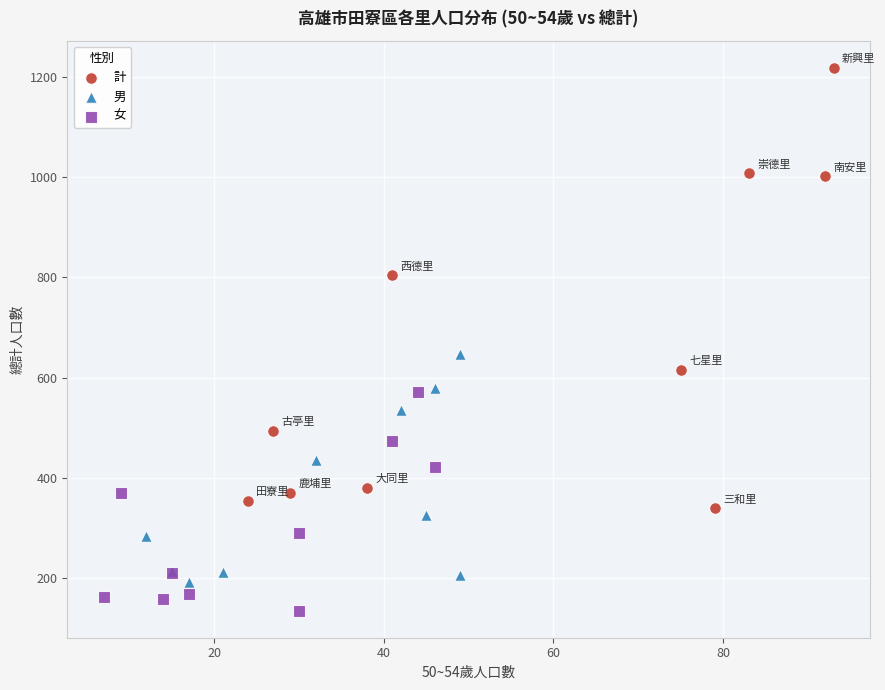

Which series has the largest Y range (max minus min)?

計